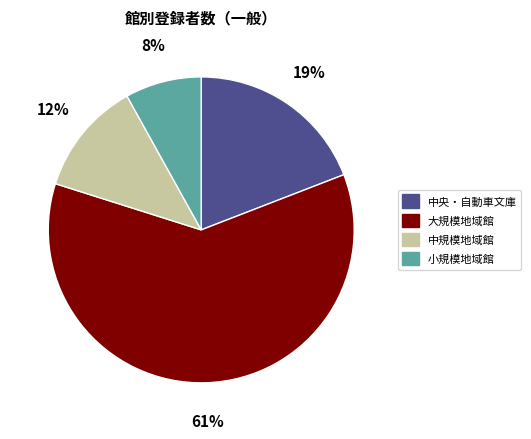

Combined, do 中規模地域館 and 中央・自動車文庫 account for over 50%?

No